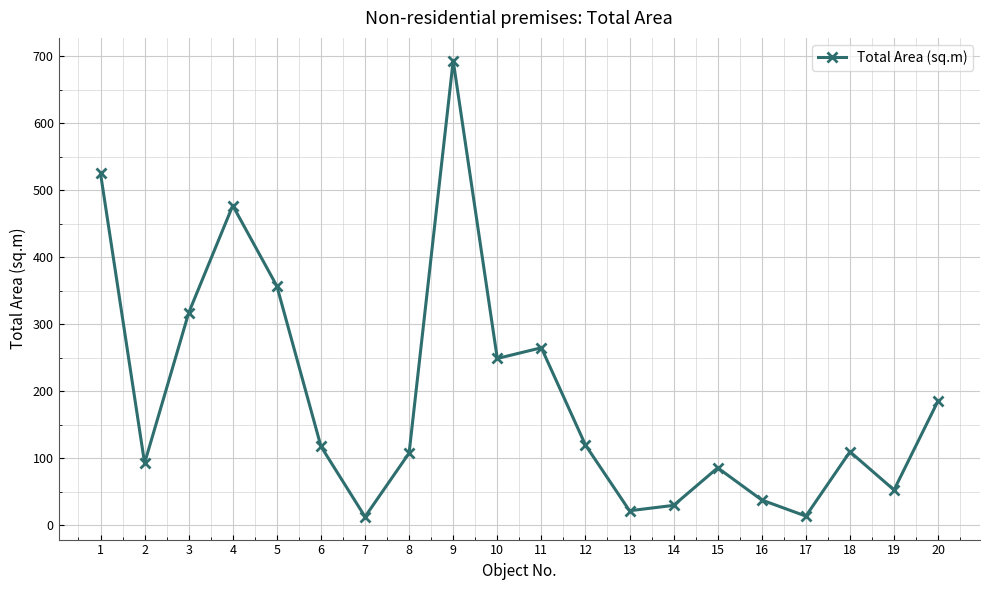

What is the value of the 5th point from the left?

357